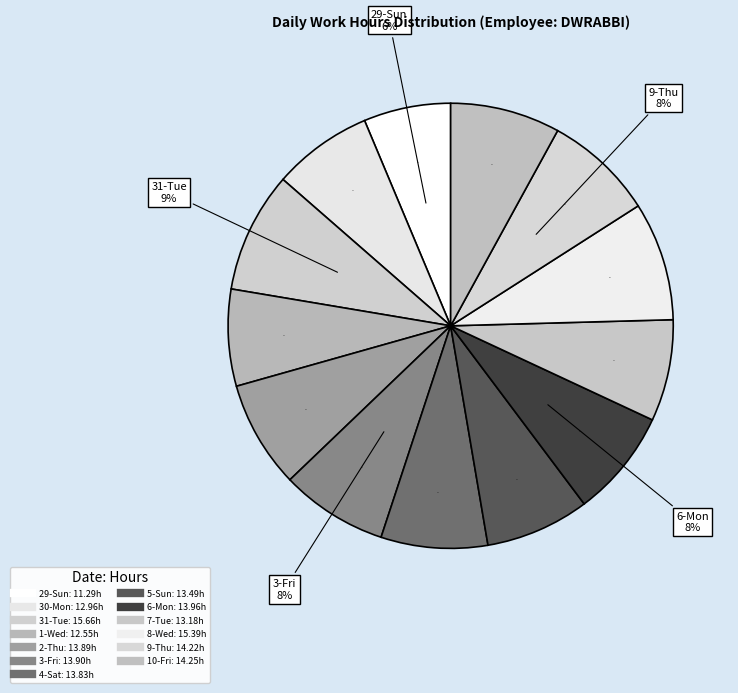

Which slice is the largest?

31-Tue